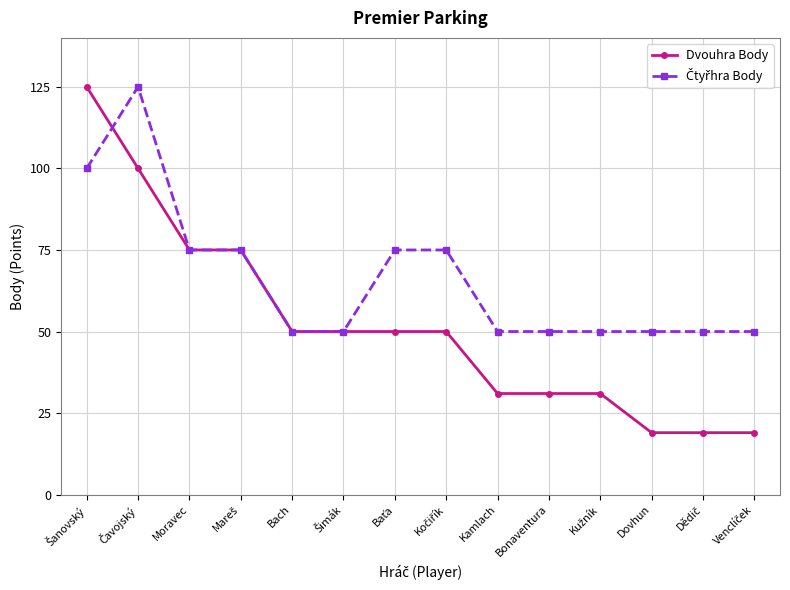

The value of Dvouhra Body at Moravec is 48. True or false?

False